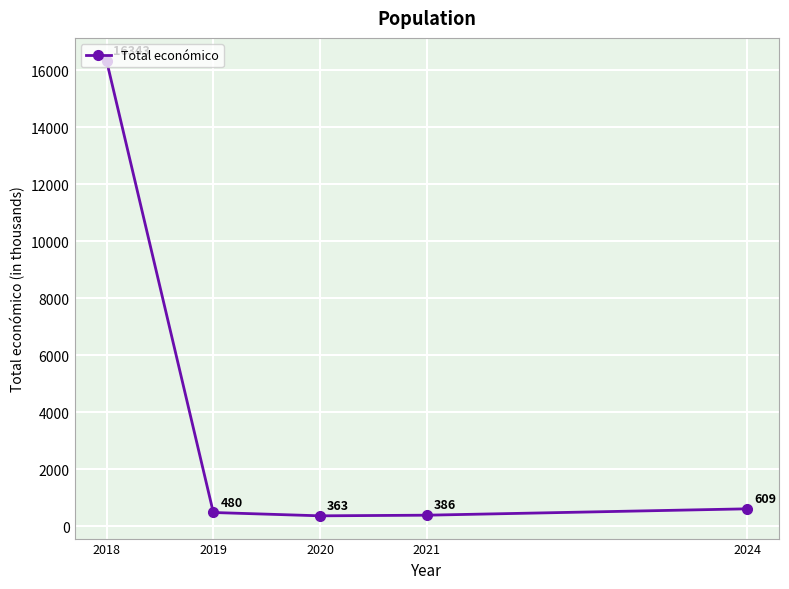

At which category does the chart reach its minimum across all series?

2020